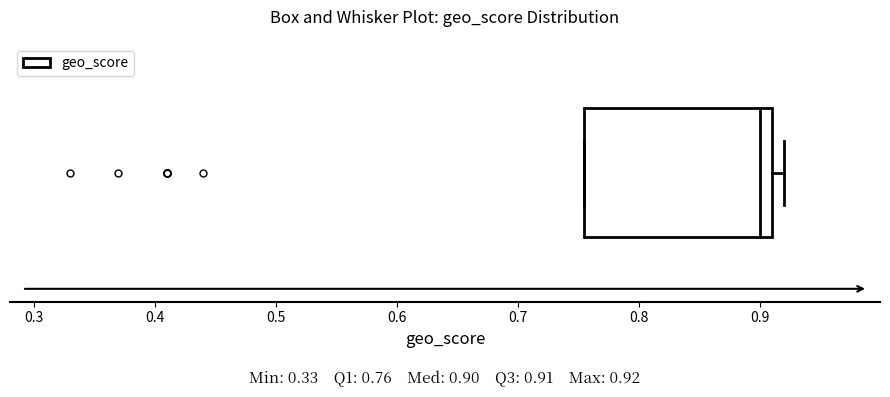

Read this box plot against the x-axis: the position of the median line, the range covered by the box, and the ends of both whiskers. The values are not printed on the chart, so give them approximately, as read against the axis.

median 0.90, box 0.76 to 0.91, whiskers 0.76 to 0.92